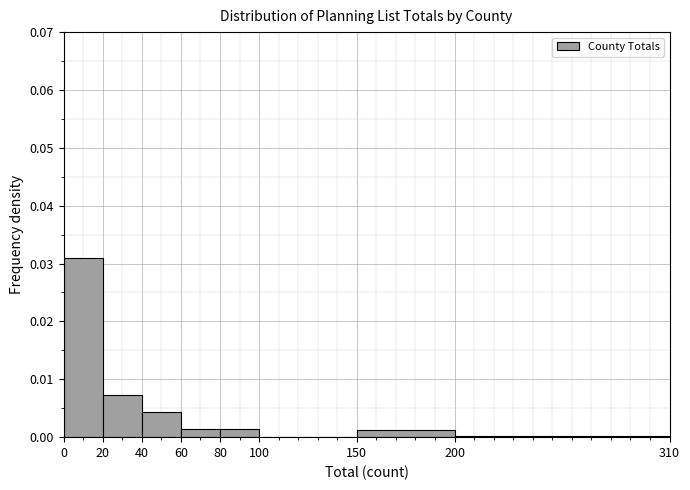

Reading left to right, list every bar in this chart as the range it spans on the x-axis followed by its height. The values are not printed on the chart, so give them approximately, as read against the axis.

0 to 20: 0.031
20 to 40: 0.007
40 to 60: 0.004
60 to 80: 0.001
80 to 100: 0.001
100 to 150: 0
150 to 200: 0.001
200 to 310: under 0.001